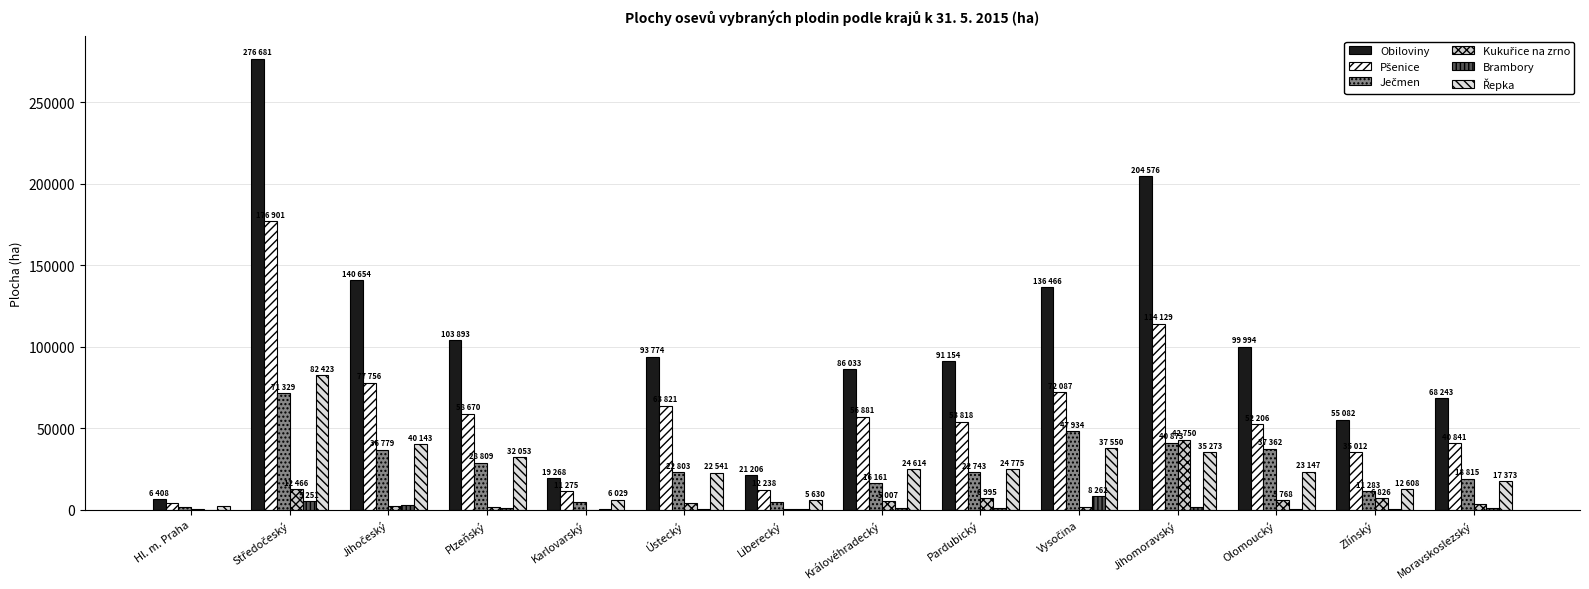

Are the bars horizontal?

No